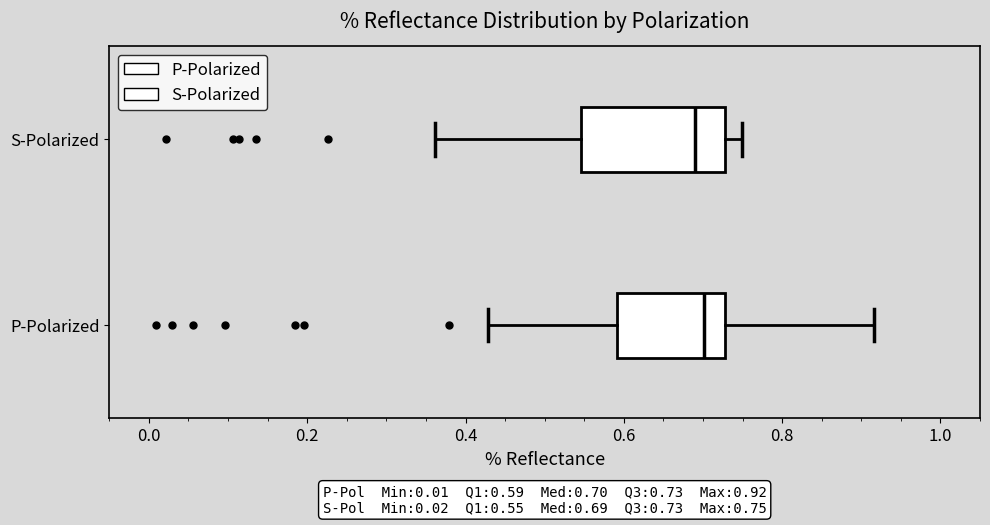

Which box is the widest, from its left edge to its right edge?

S-Polarized